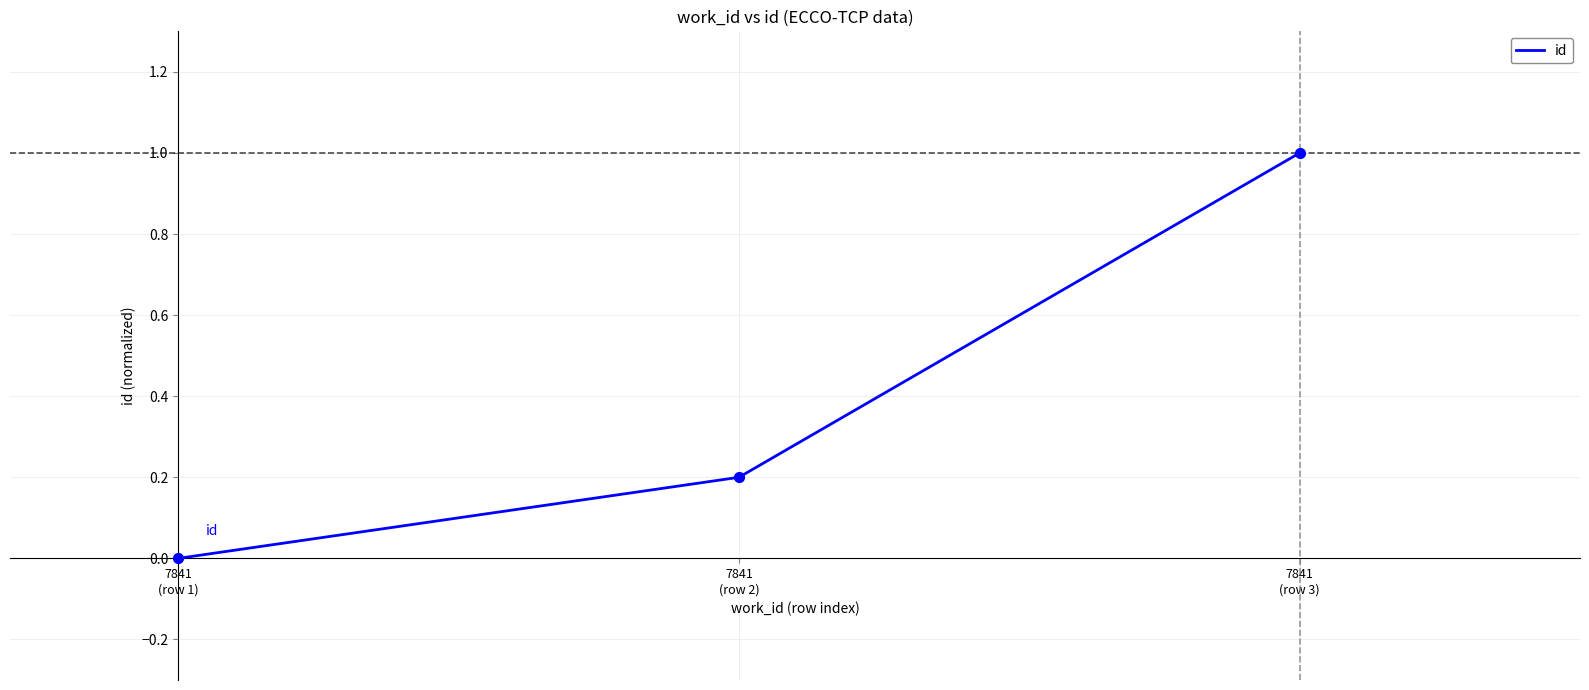

Between 7841 (row 2) and 7841 (row 1), which is larger?

7841 (row 2)